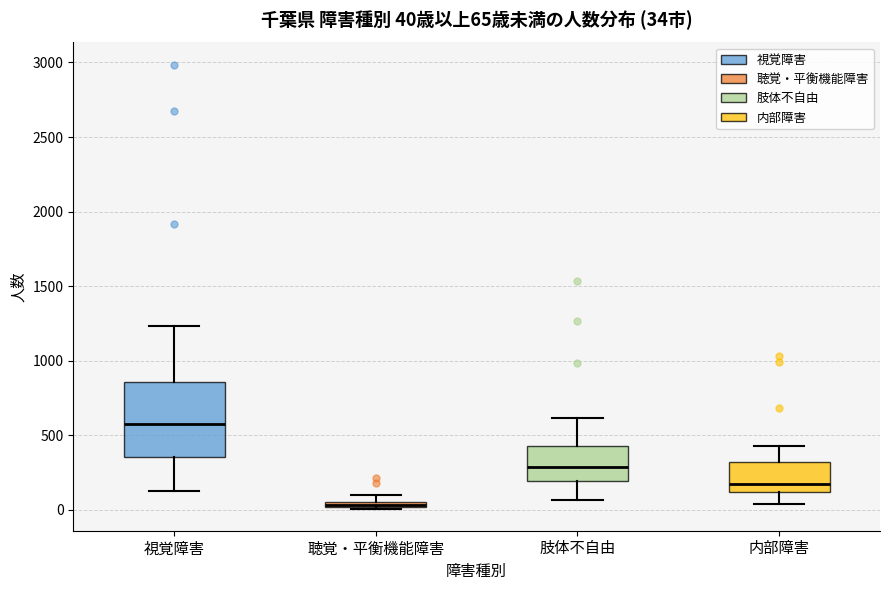

Which box is the tallest, from its lower edge to its upper edge?

視覚障害